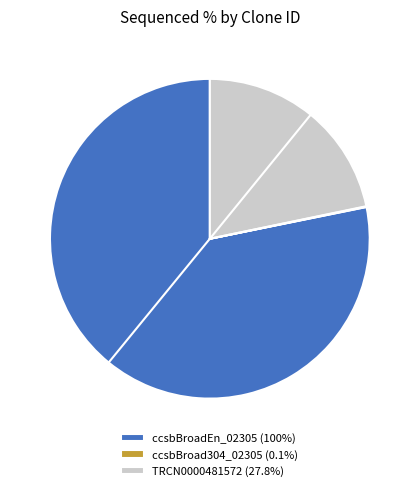

True or false: ccsbBroadEn_02305 accounts for 78% of the total.

True